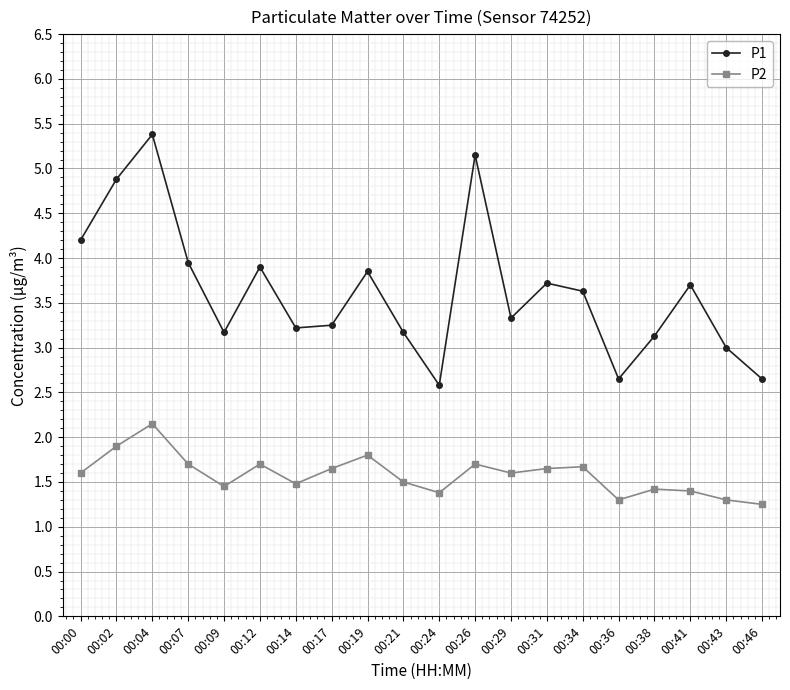

What is the average value of the P2 series?

1.6